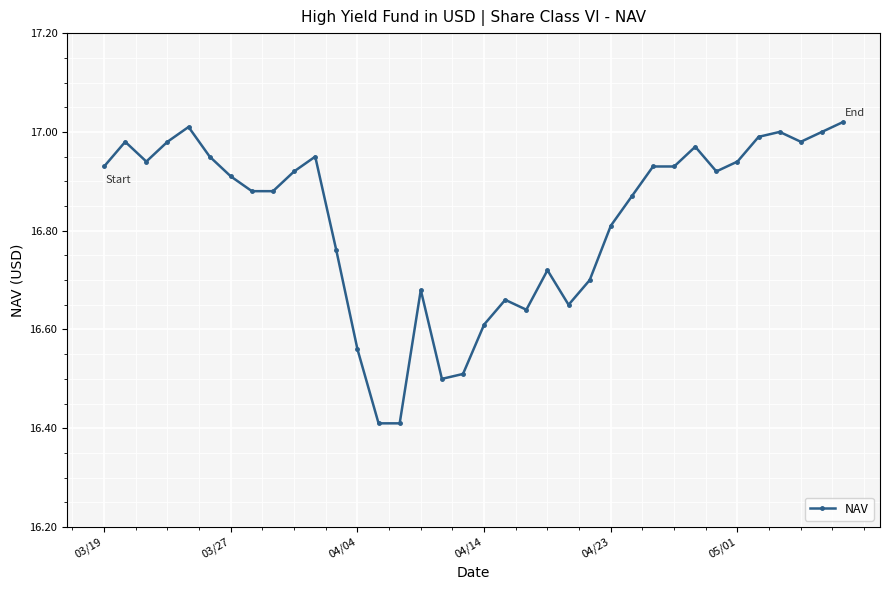

Is this an area chart (filled region under the line)?

No